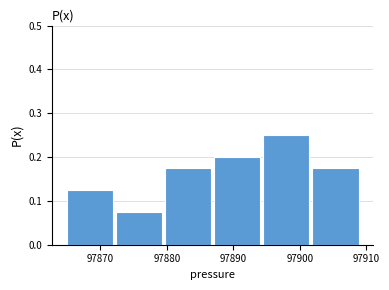

What is the height of the bar covering 97902 to 97909 on the x-axis? Neither the bar edges nor the heights are printed on the chart, so give them approximately, as read against the axes.

0.18